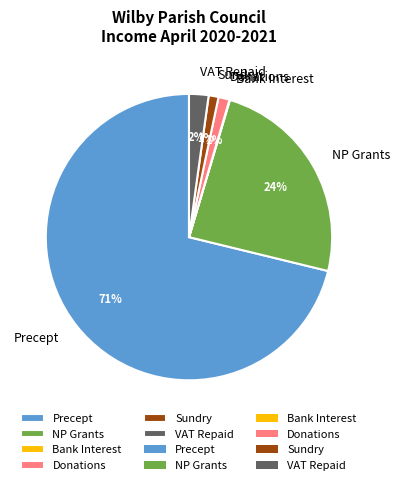

Is there a majority slice in this chart?

Yes